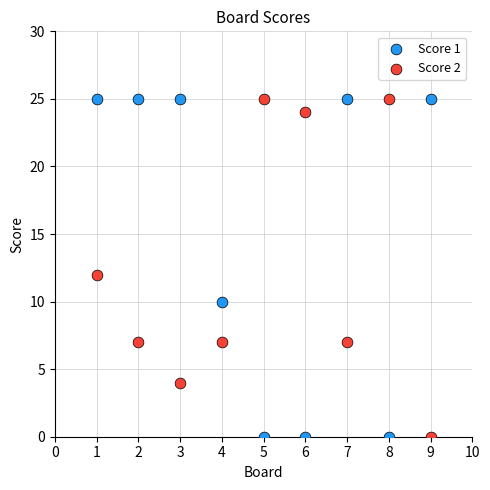

What is the X range (max minus min) for the scatter plot?

8